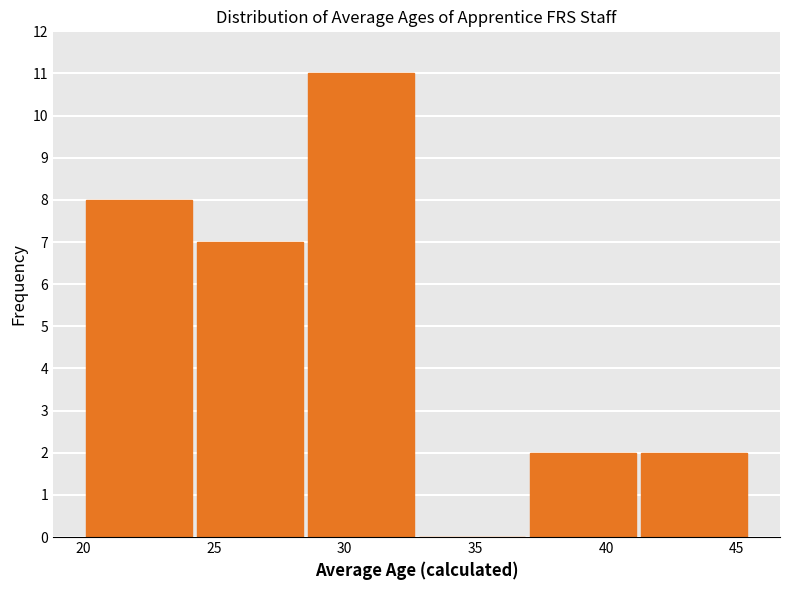

How tall is the bar that spans 37.00 to 41.25 on the x-axis? Neither the bar edges nor the heights are printed on the chart, so give them approximately, as read against the axes.

2